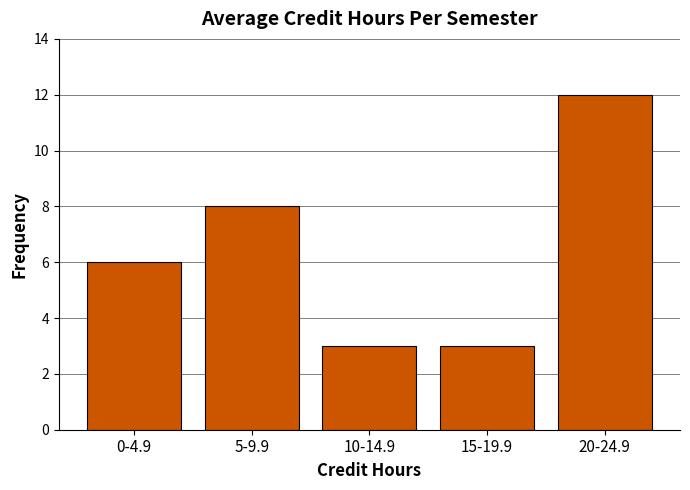

Reading left to right, extract all data points from this chart.

0-4.9=6	5-9.9=8	10-14.9=3	15-19.9=3	20-24.9=12